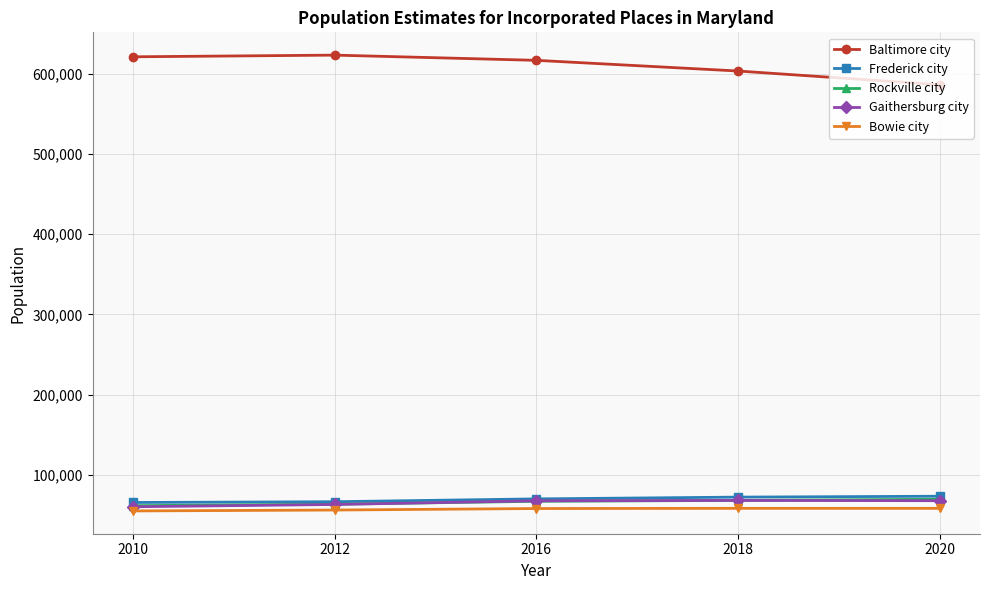

What is the total value across all series at 2020?

854904